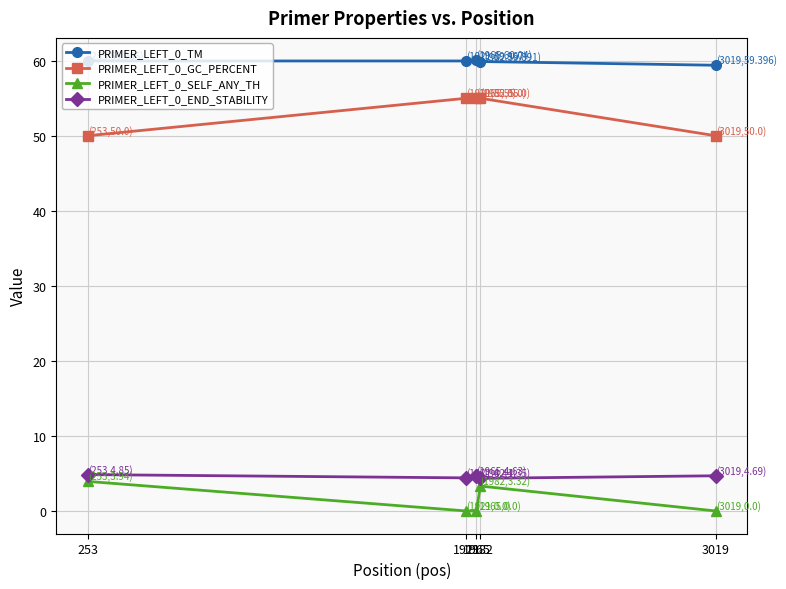

What is the greatest value displayed?

60.0